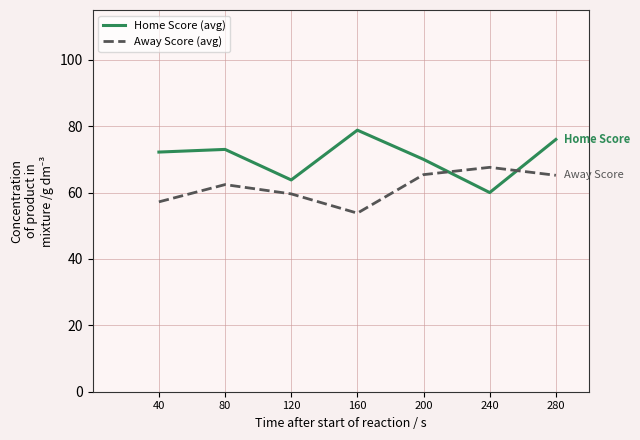

Which series changed the most between 40 and 280?

Away Score (avg)